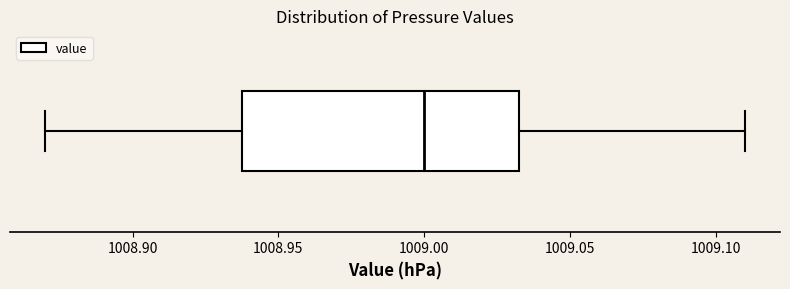

Where does the left whisker of the box end on the x-axis? The values are not printed on the chart, so give them approximately, as read against the axis.

1008.870